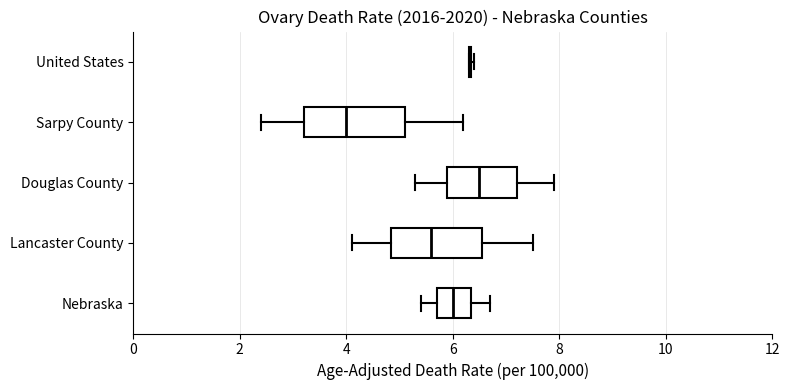

Where does the right whisker of the box for Lancaster County end on the x-axis? The values are not printed on the chart, so give them approximately, as read against the axis.

7.6